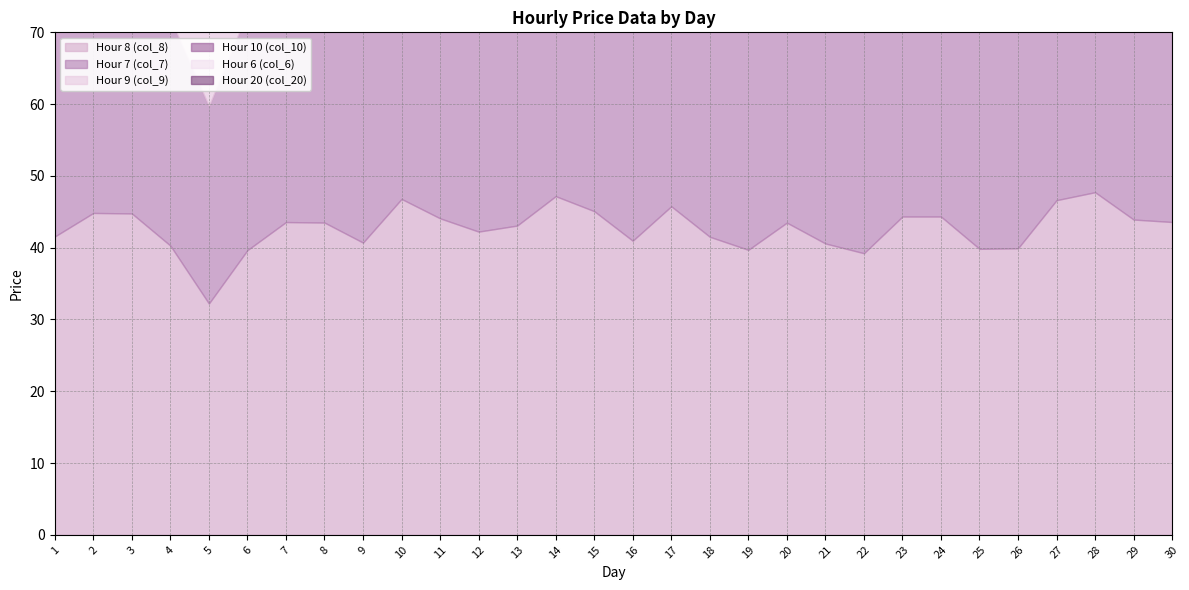

Which category has the lowest value in the Hour 20 (col_20) series?

21